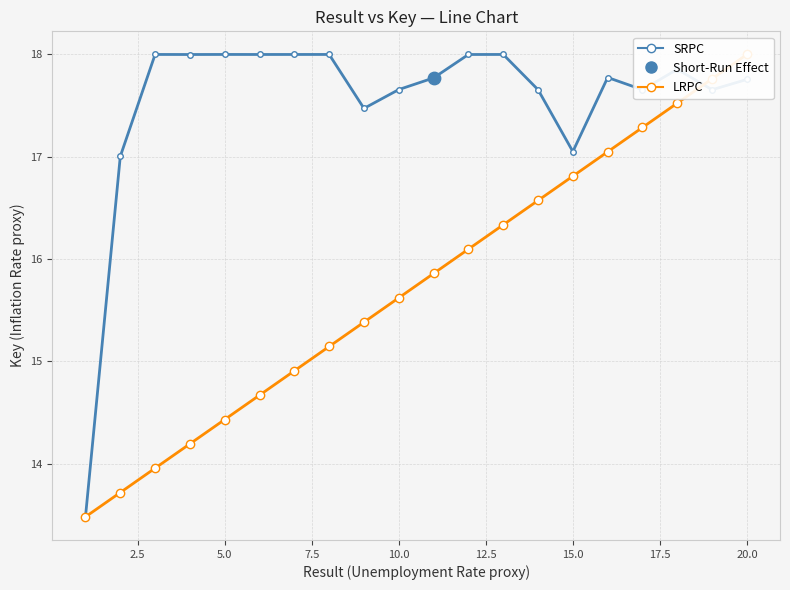

At how many categories does at least one series exceed 17?

19